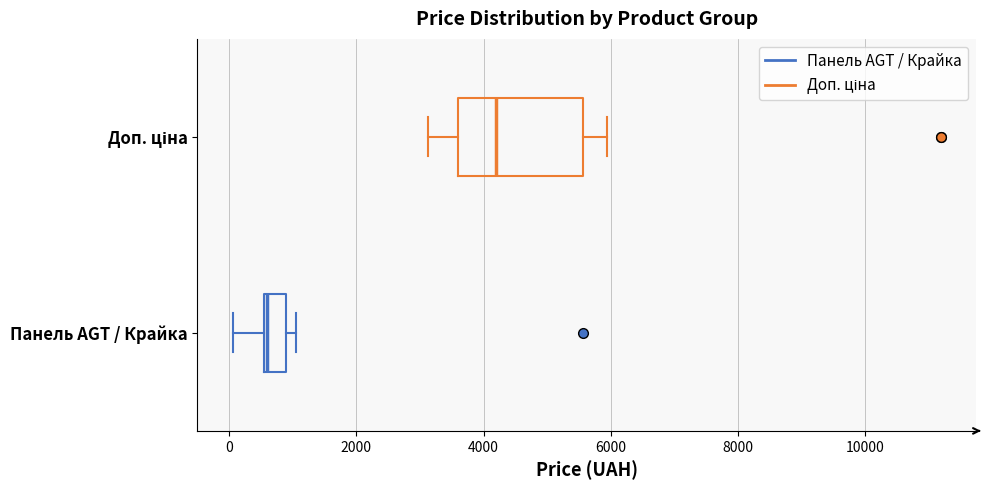

Where is the right edge of the box for Доп. ціна on the x-axis? The values are not printed on the chart, so give them approximately, as read against the axis.

5600